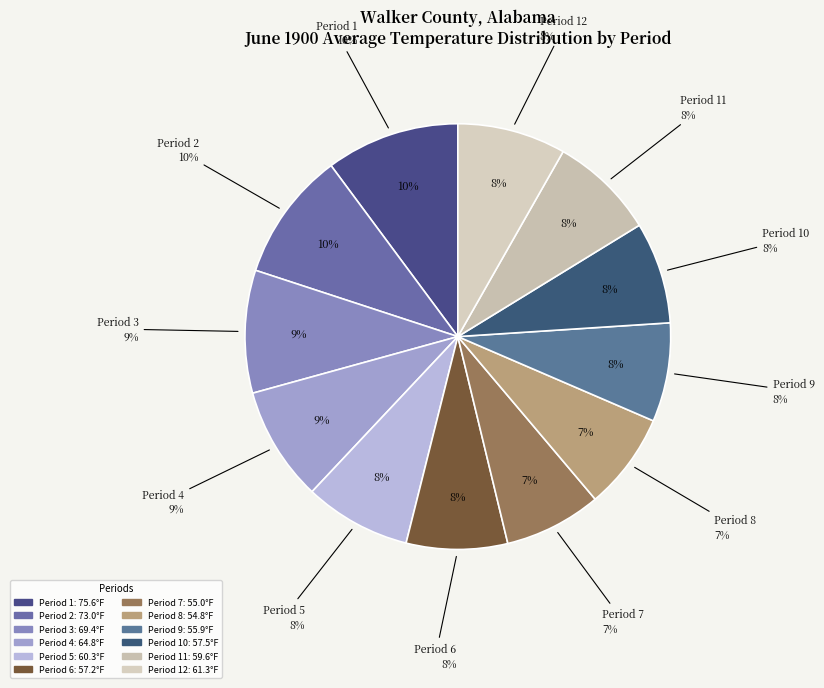

What is the total percentage of Period 7 and Period 1?

17.5%